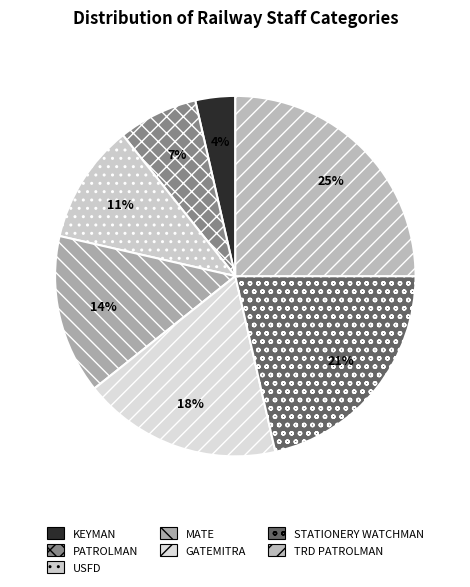

Is it true that KEYMAN is 4% of the pie?

True